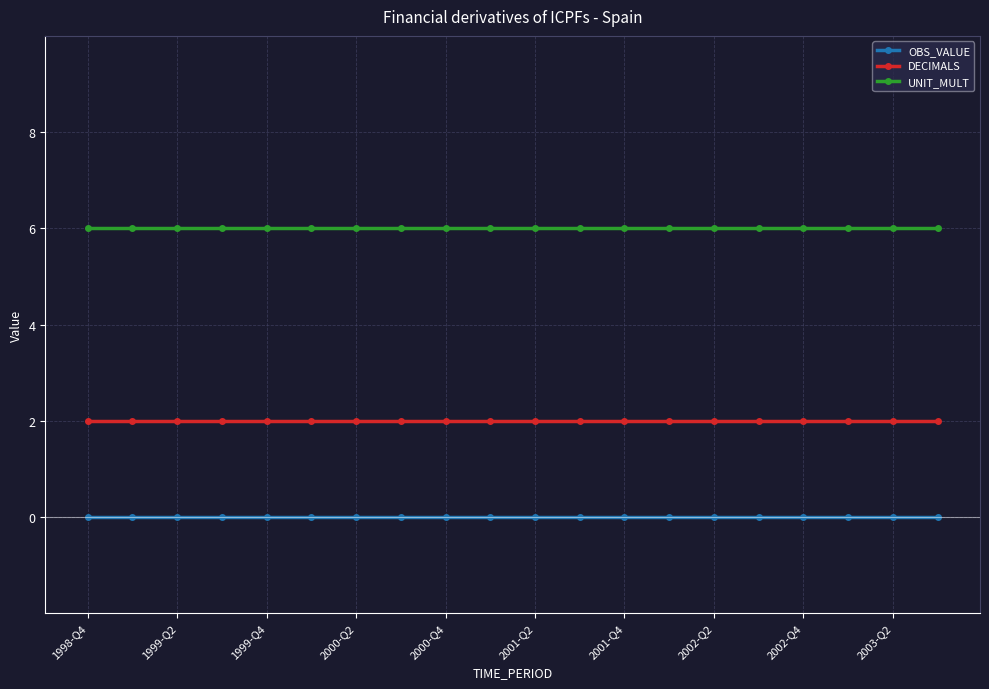

Rank the series by their maximum value, from highest to lowest.

UNIT_MULT, DECIMALS, OBS_VALUE